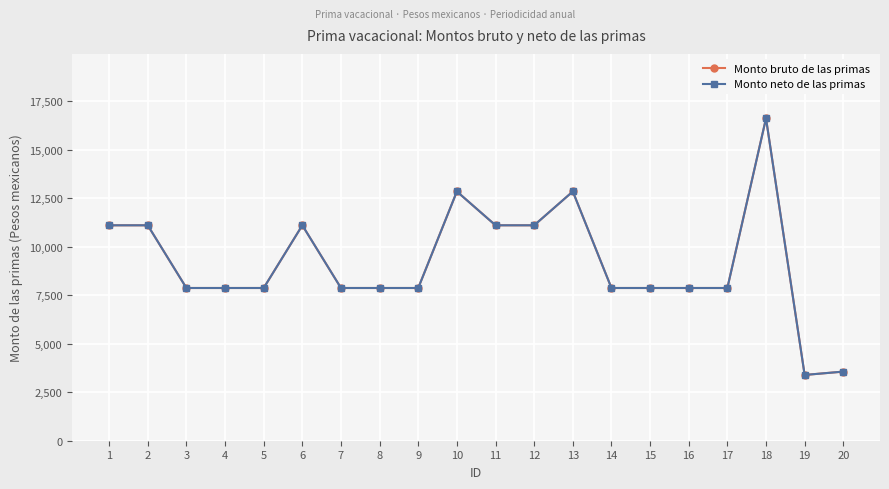

Does the chart have visible grid lines?

Yes